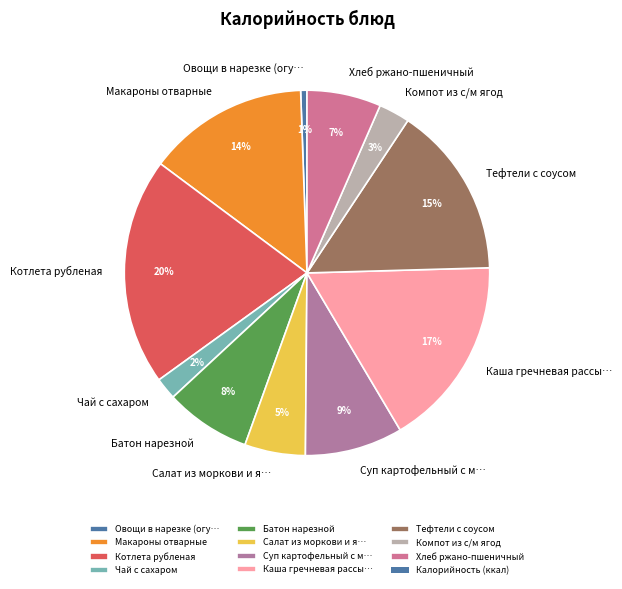

What is the largest slice in the pie chart?

Котлета рубленая